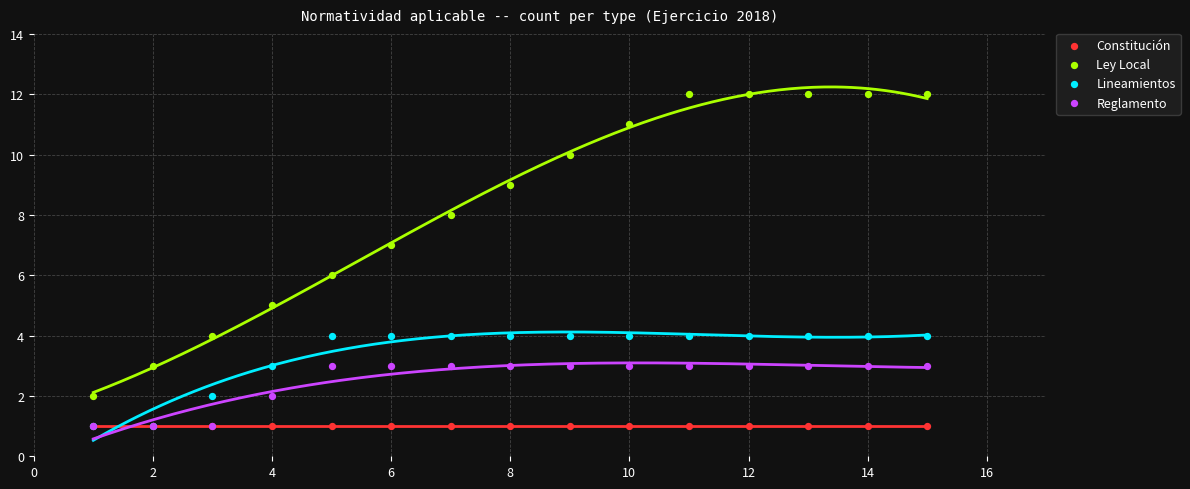

Which series contains the highest Y value?

Ley Local